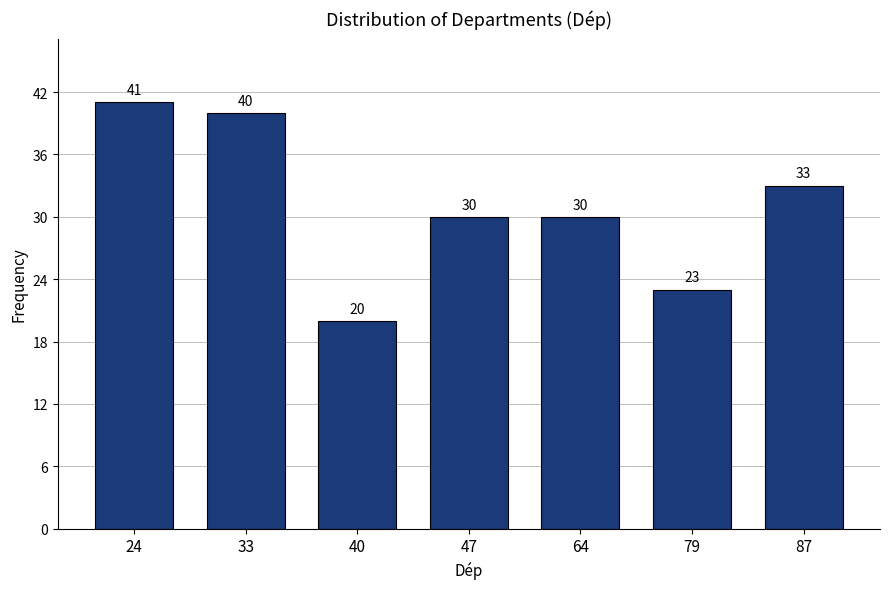

Reading left to right, transcribe all the data shown in this chart.

41	40	20	30	30	23	33